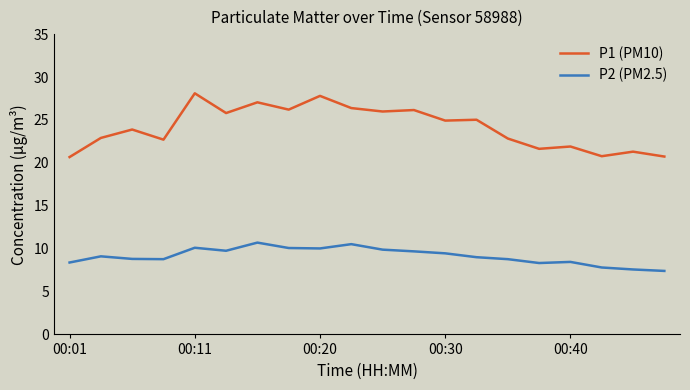

What is the greatest value displayed?

28.1